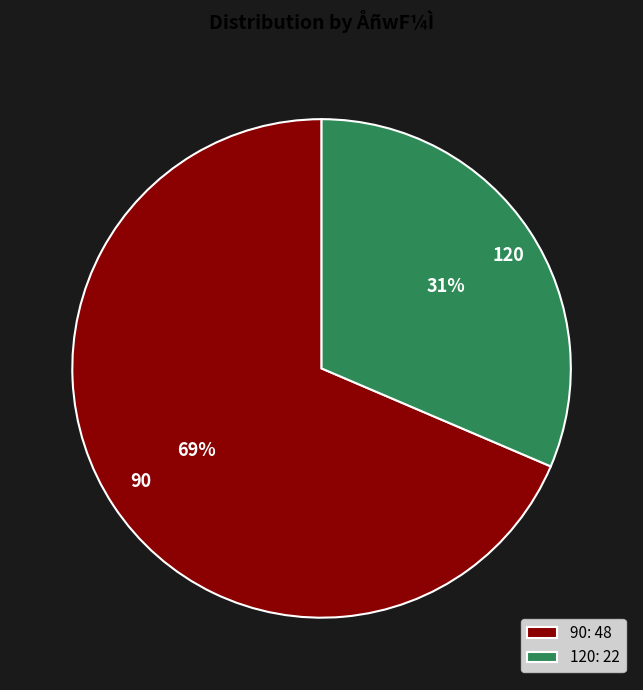

How many slices are in this pie chart?

2